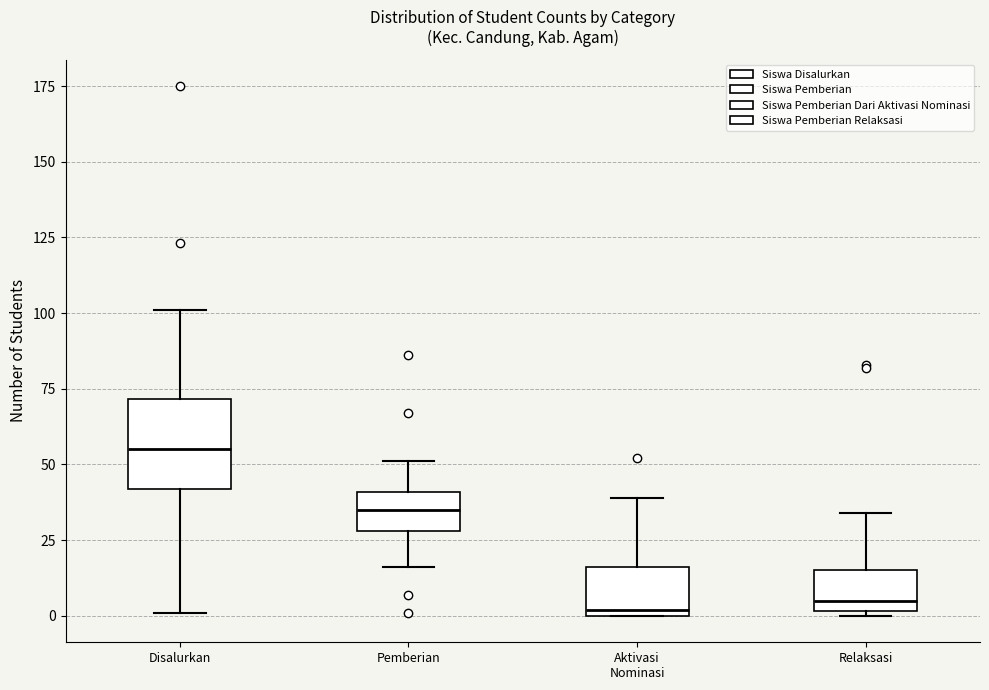

Which box is the tallest, from its lower edge to its upper edge?

Disalurkan